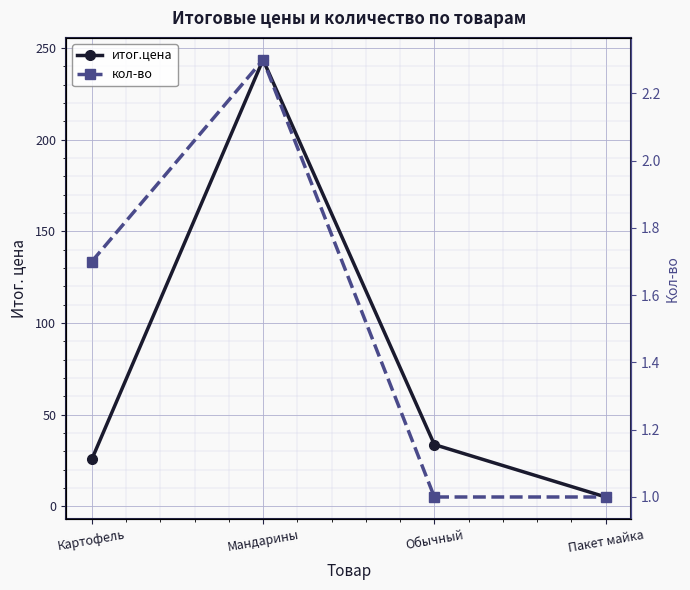

At which label does кол-во reach its minimum?

Обычный